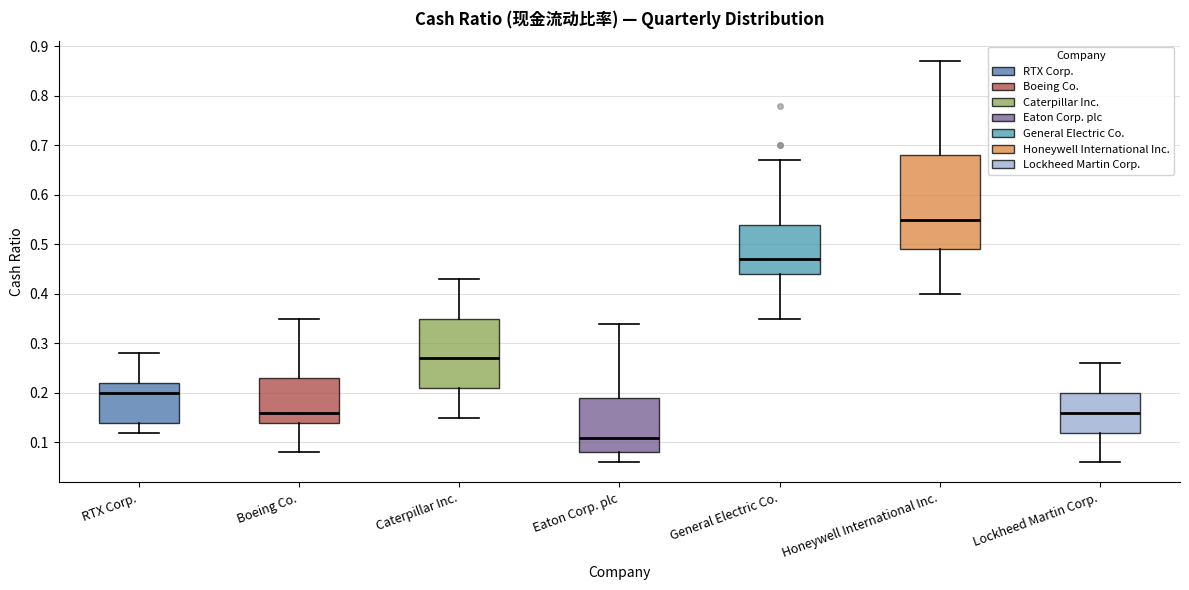

Comparing the boxes themselves (not the whiskers), which one is the tallest?

Honeywell International Inc.